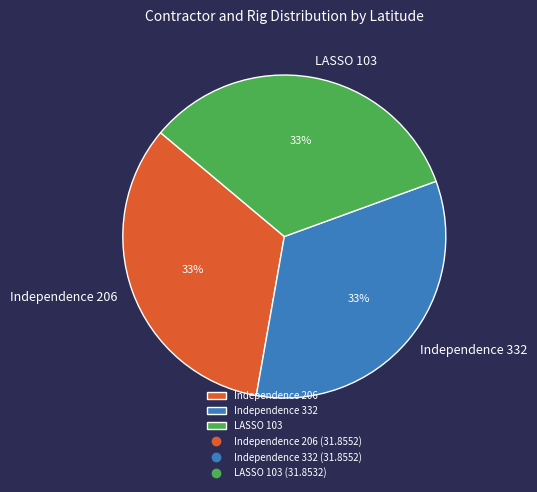

To the nearest percent, what portion does Independence 332 represent?

33%